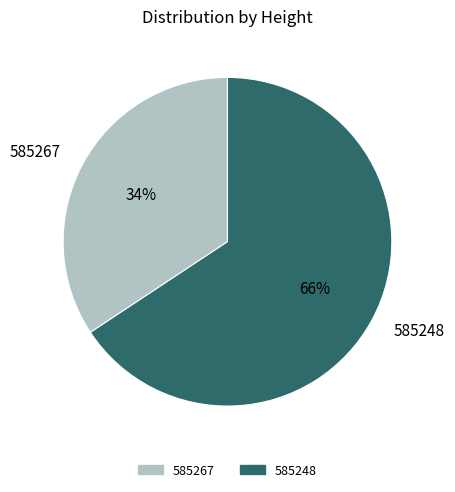

Rank the categories by value from lowest to highest.

585267, 585248